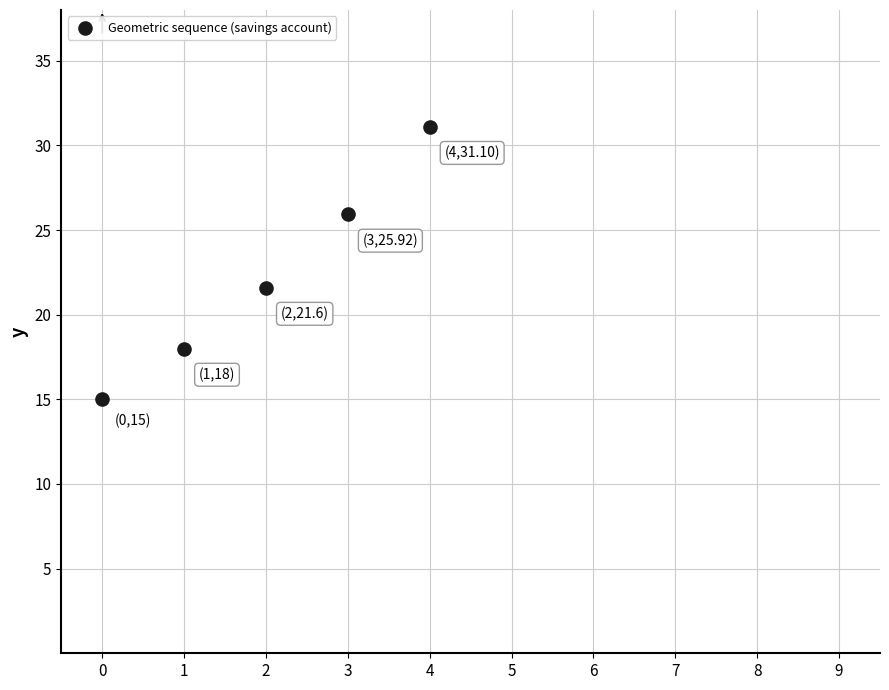

What is the average Y value?

22.3